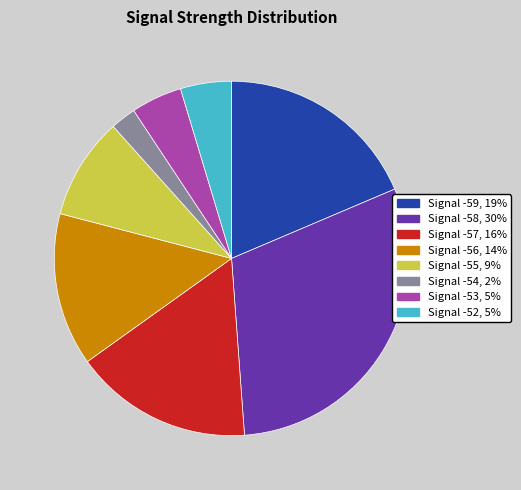

Does any single category account for the majority?

No